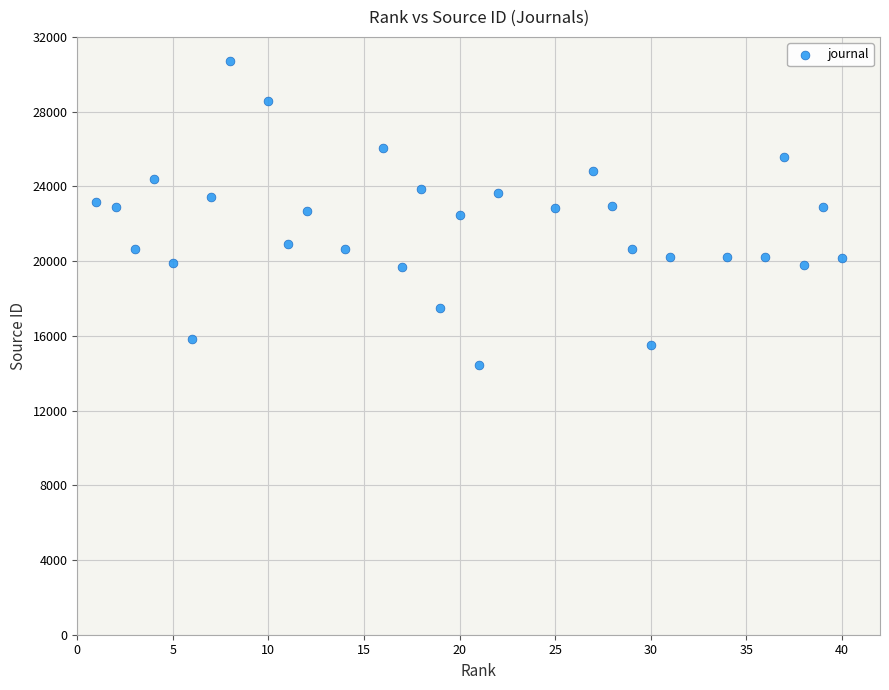

What is the range of X values (max minus min)?

39